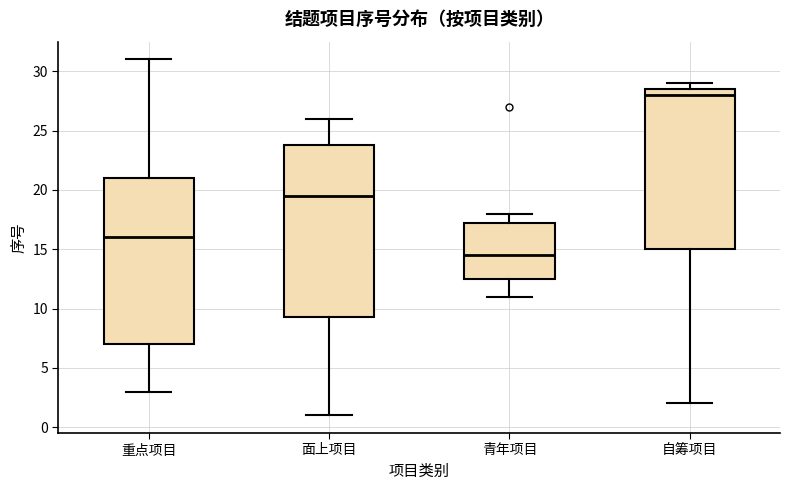

Reading left to right, read every box against the y-axis: the position of its median line, the range the box covers, and the ends of its whiskers. The values are not printed on the chart, so give them approximately, as read against the axis.

重点项目: median 16.0, box 7.0 to 21.0, whiskers 3.0 to 31.0
面上项目: median 19.5, box 9.5 to 24.0, whiskers 1.0 to 26.0
青年项目: median 14.5, box 12.5 to 17.5, whiskers 11.0 to 18.0
自筹项目: median 28.0, box 15.0 to 28.5, whiskers 2.0 to 29.0